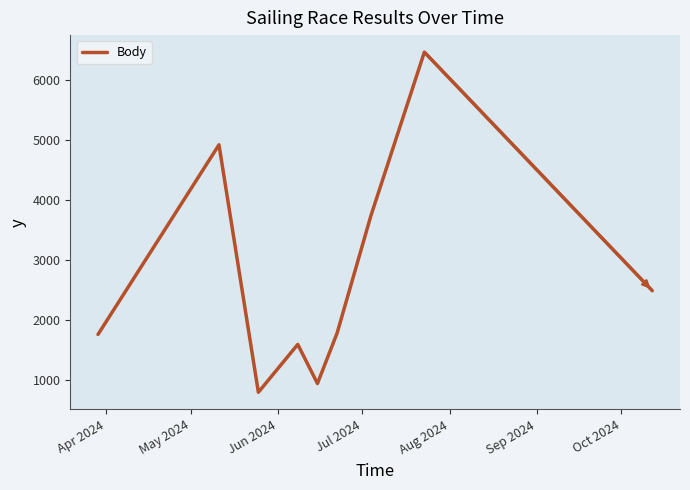

True or false: there are more than 1 points higher than both neighbors.

True